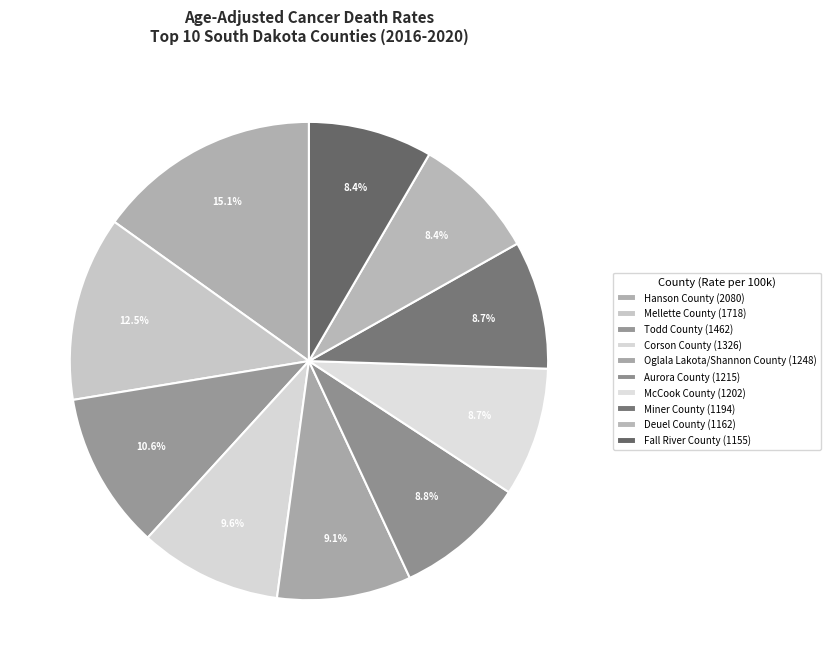

Is there any slice that represents more than half of the pie?

No